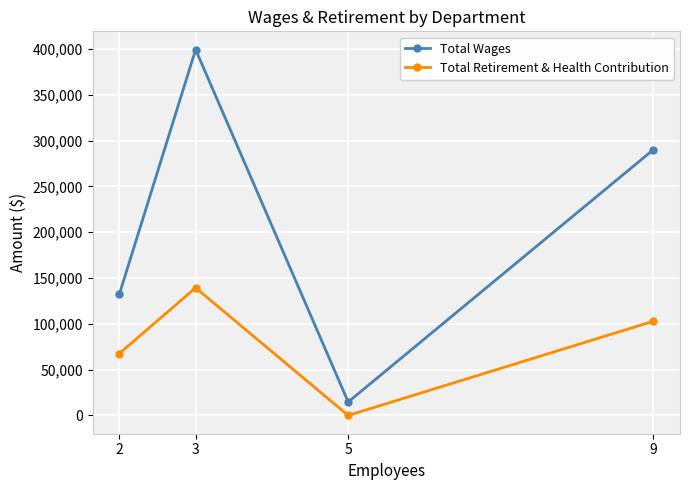

How many Total Wages values are between 132305 and 399227?

3